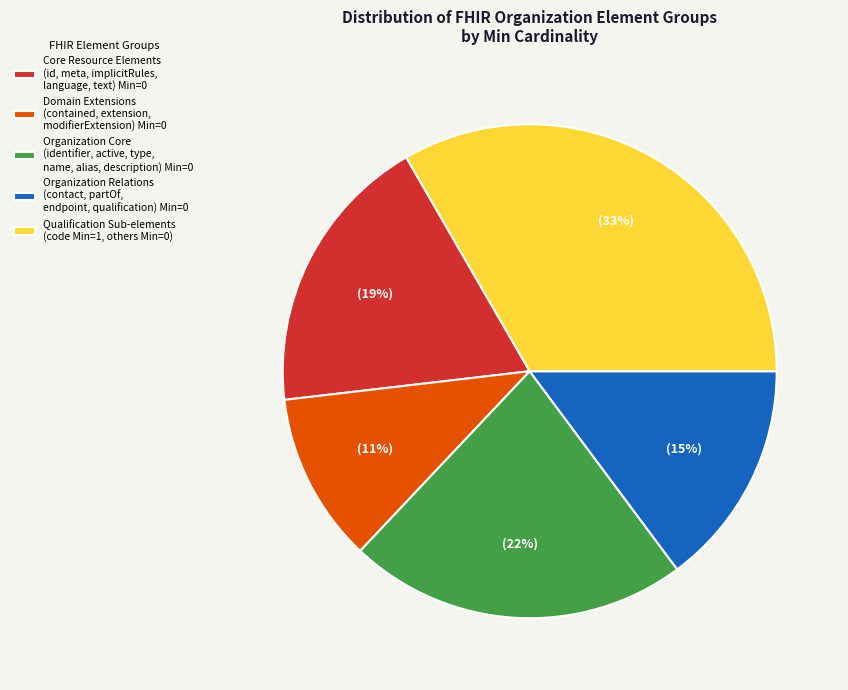

Is there a majority slice in this chart?

No